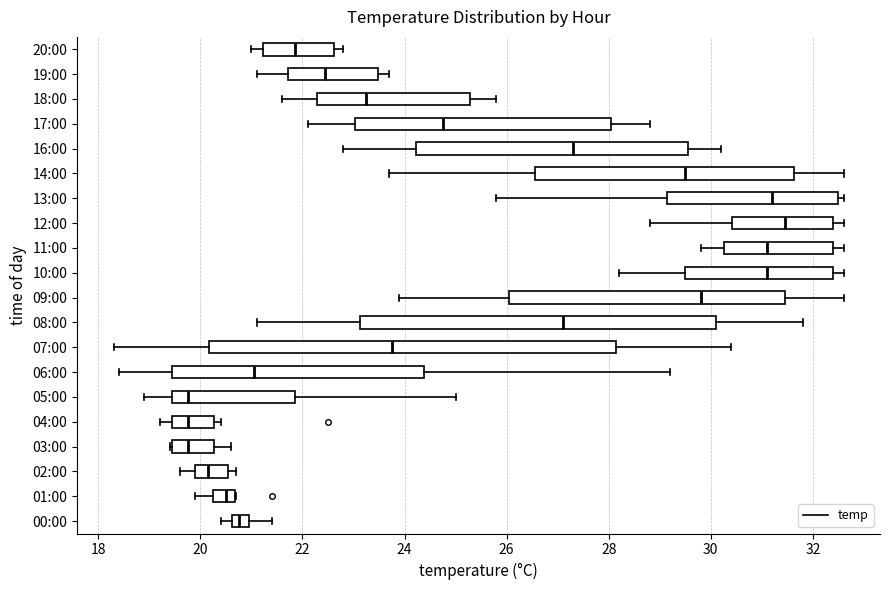

Reading bottom to top, read every box against the x-axis: the position of its median line, the range the box covers, and the ends of its whiskers. The values are not printed on the chart, so give them approximately, as read against the axis.

00:00: median 20.8, box 20.6 to 21.0, whiskers 20.4 to 21.4
01:00: median 20.6 (inside the box), box 20.2 to 20.6, whiskers 20.0 to 20.8
02:00: median 20.2, box 20.0 to 20.6, whiskers 19.6 to 20.8
03:00: median 19.8, box 19.4 to 20.2, whiskers 19.4 to 20.6
04:00: median 19.8, box 19.4 to 20.2, whiskers 19.2 to 20.4
05:00: median 19.8, box 19.4 to 21.8, whiskers 19.0 to 25.0
06:00: median 21.0, box 19.4 to 24.4, whiskers 18.4 to 29.2
07:00: median 23.8, box 20.2 to 28.2, whiskers 18.4 to 30.4
08:00: median 27.2, box 23.2 to 30.2, whiskers 21.2 to 31.8
09:00: median 29.8, box 26.0 to 31.4, whiskers 24.0 to 32.6
10:00: median 31.2, box 29.6 to 32.4, whiskers 28.2 to 32.6
11:00: median 31.2, box 30.2 to 32.4, whiskers 29.8 to 32.6
12:00: median 31.4, box 30.4 to 32.4, whiskers 28.8 to 32.6
13:00: median 31.2, box 29.2 to 32.6, whiskers 25.8 to 32.6 (just right of the box's right edge)
14:00: median 29.6, box 26.6 to 31.6, whiskers 23.8 to 32.6
16:00: median 27.4, box 24.2 to 29.6, whiskers 22.8 to 30.2
17:00: median 24.8, box 23.0 to 28.0, whiskers 22.2 to 28.8
18:00: median 23.2, box 22.2 to 25.2, whiskers 21.6 to 25.8
19:00: median 22.4, box 21.8 to 23.4, whiskers 21.2 to 23.8
20:00: median 21.8, box 21.2 to 22.6, whiskers 21.0 to 22.8